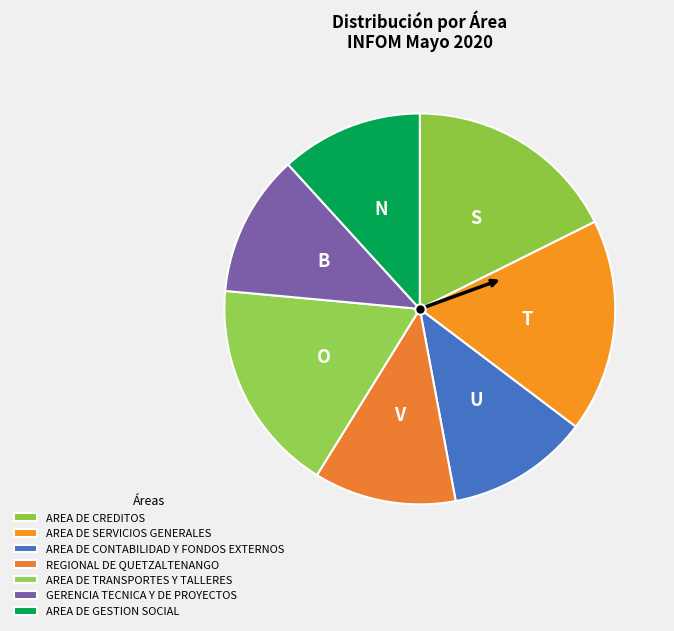

Combined, what portion of the pie is GERENCIA TECNICA Y DE PROYECTOS and AREA DE SERVICIOS GENERALES?

29.7%